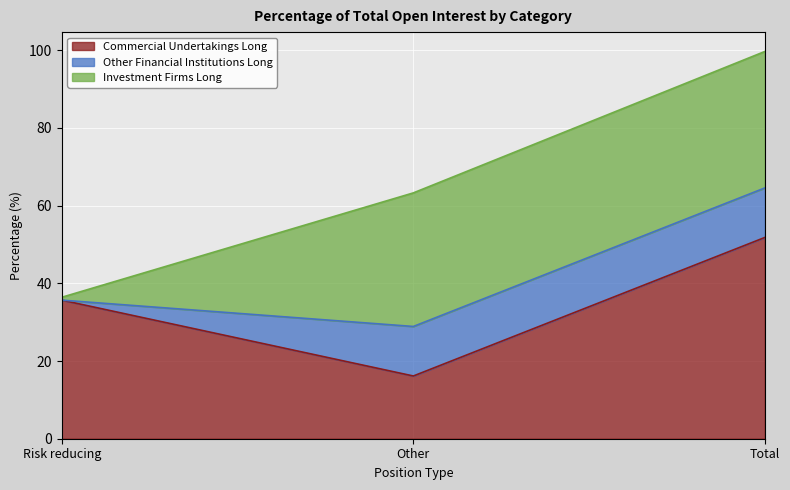

Which has a higher value, Total or Risk reducing?

Total